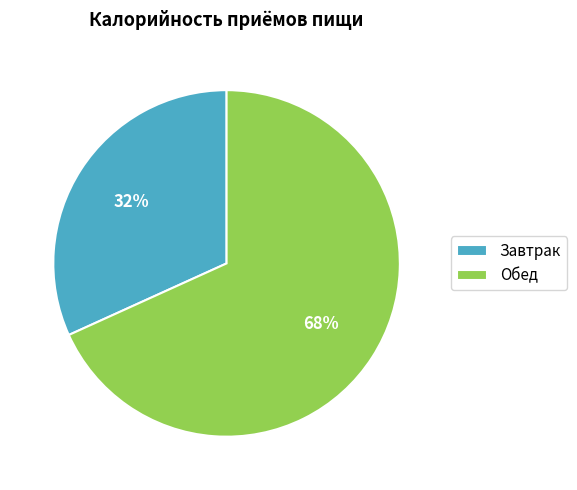

What is the ratio of the value at Обед to the value at Завтрак?

2.1